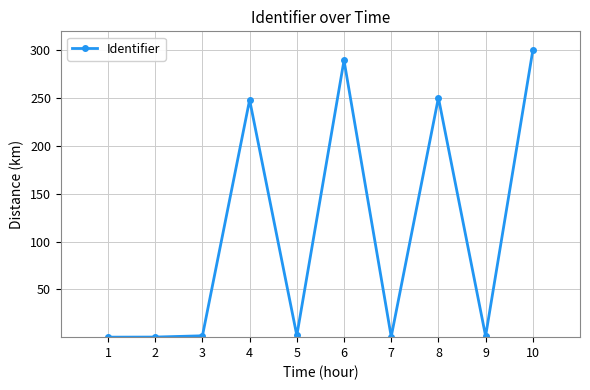

What is the difference between the values at 3 and 4?

246.8